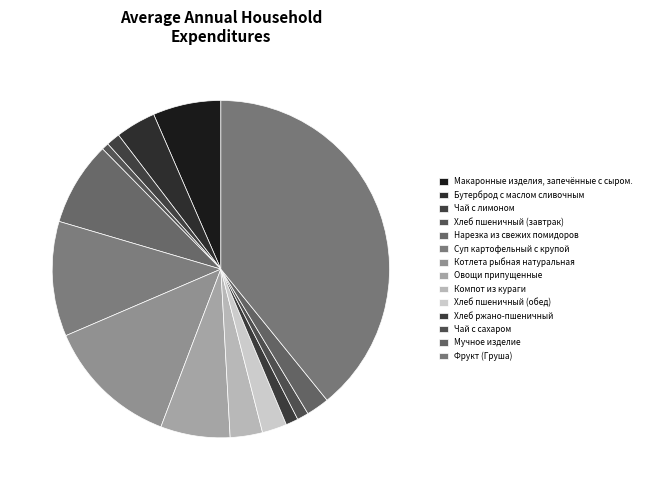

The Хлеб пшеничный (обед) slice represents 2% of the pie. True or false?

True